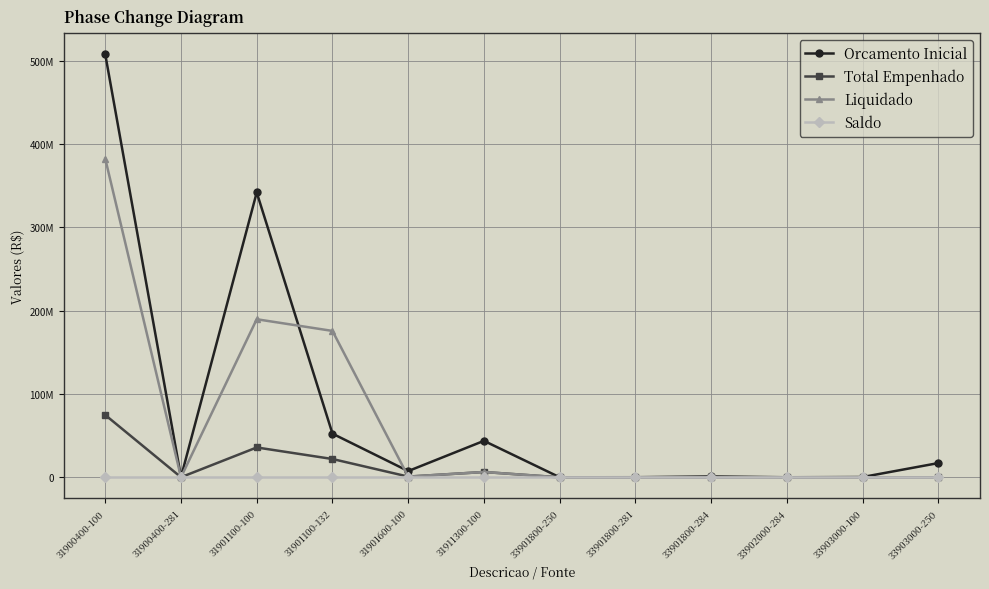

Where is the first local maximum for Orcamento Inicial?

31901100-100